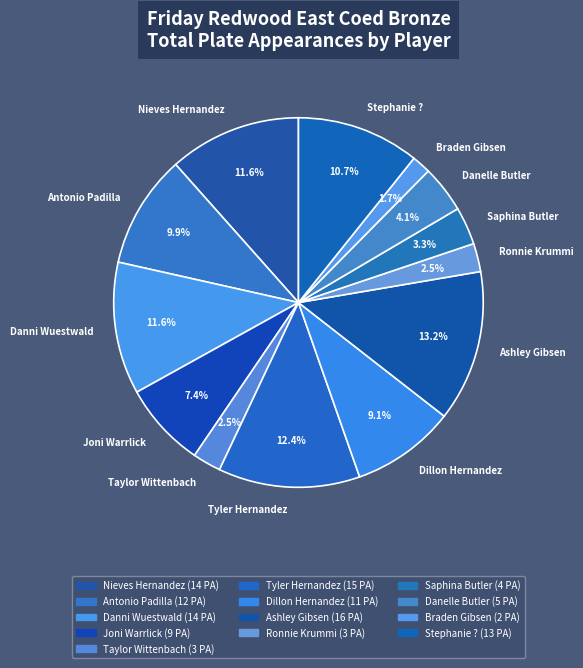

What percentage is the Danni Wuestwald slice, to the nearest percent?

12%